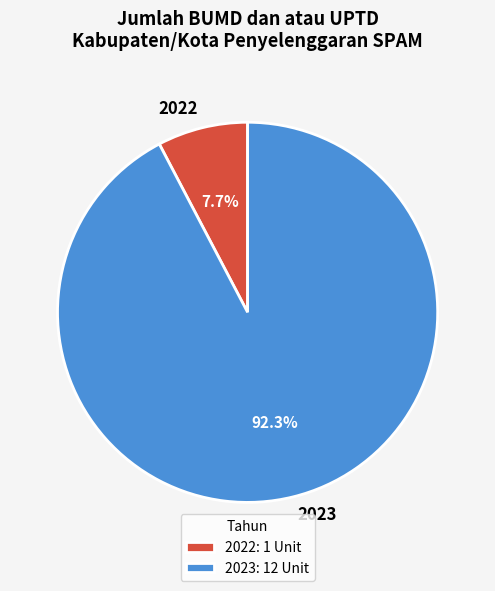

How many slices are in this pie chart?

2